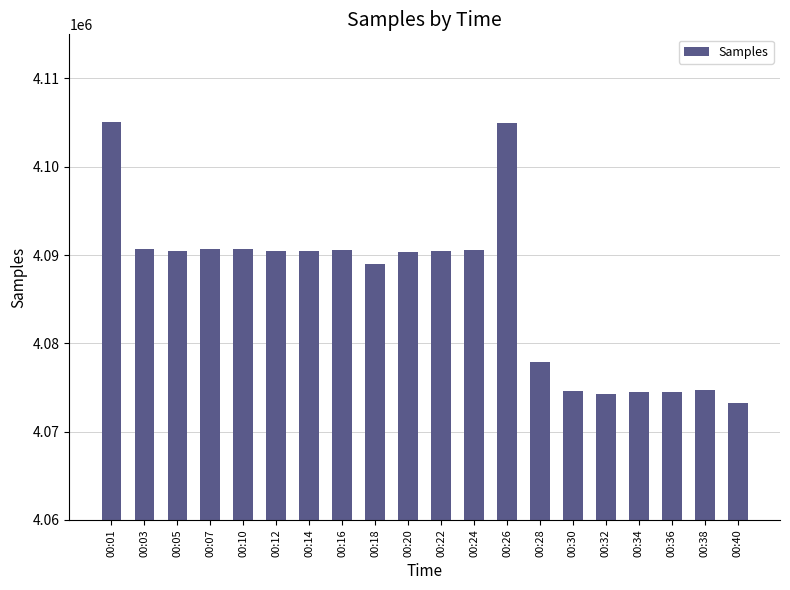

Is it true that the value at 00:26 is 1818163?

False